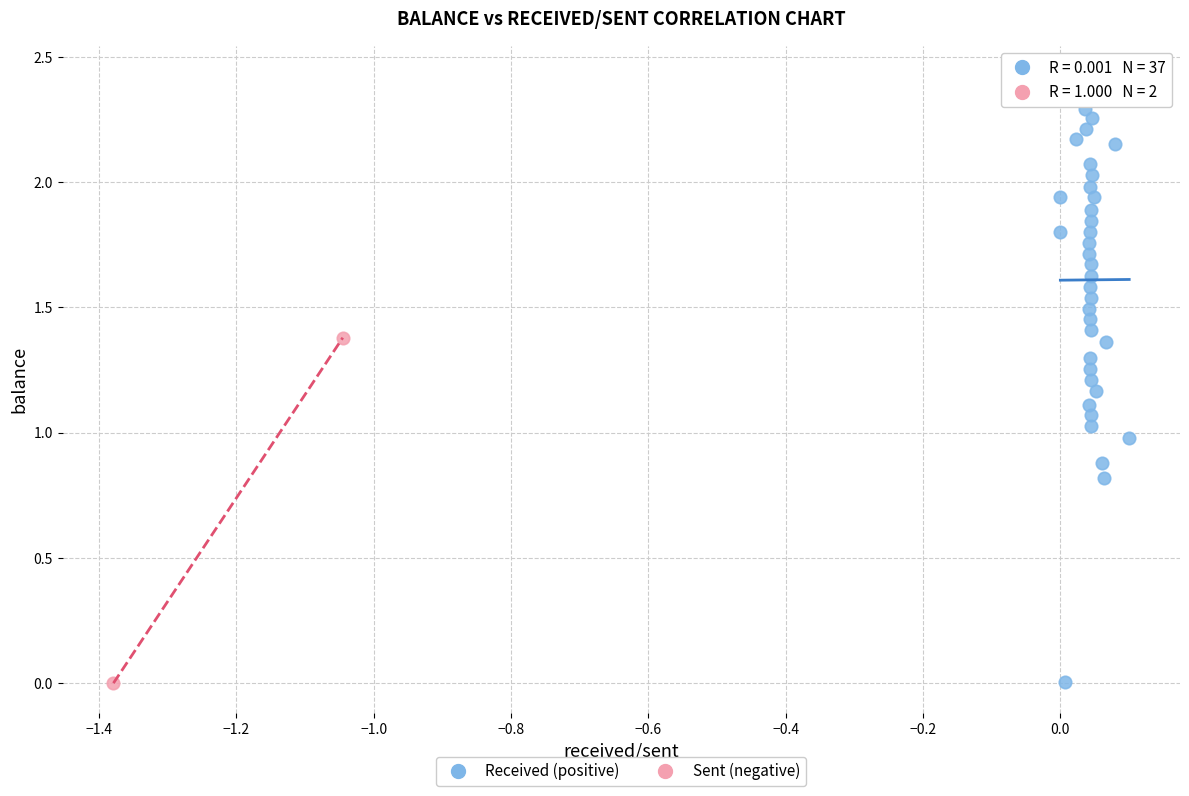

What are all the series names shown in the legend?

Received (positive), Sent (negative)